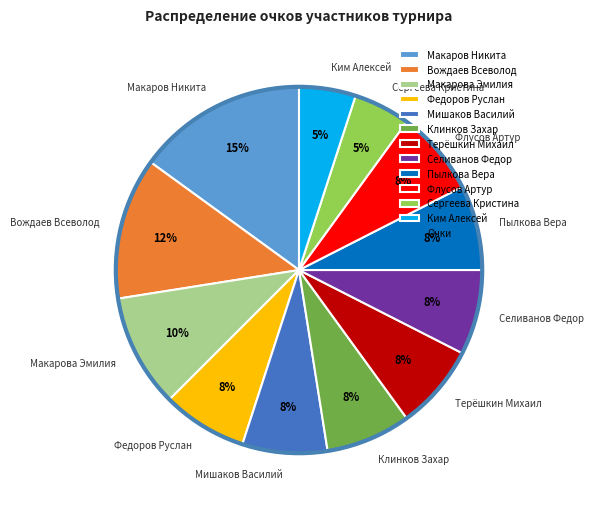

What is the largest slice in the pie chart?

Макаров Никита